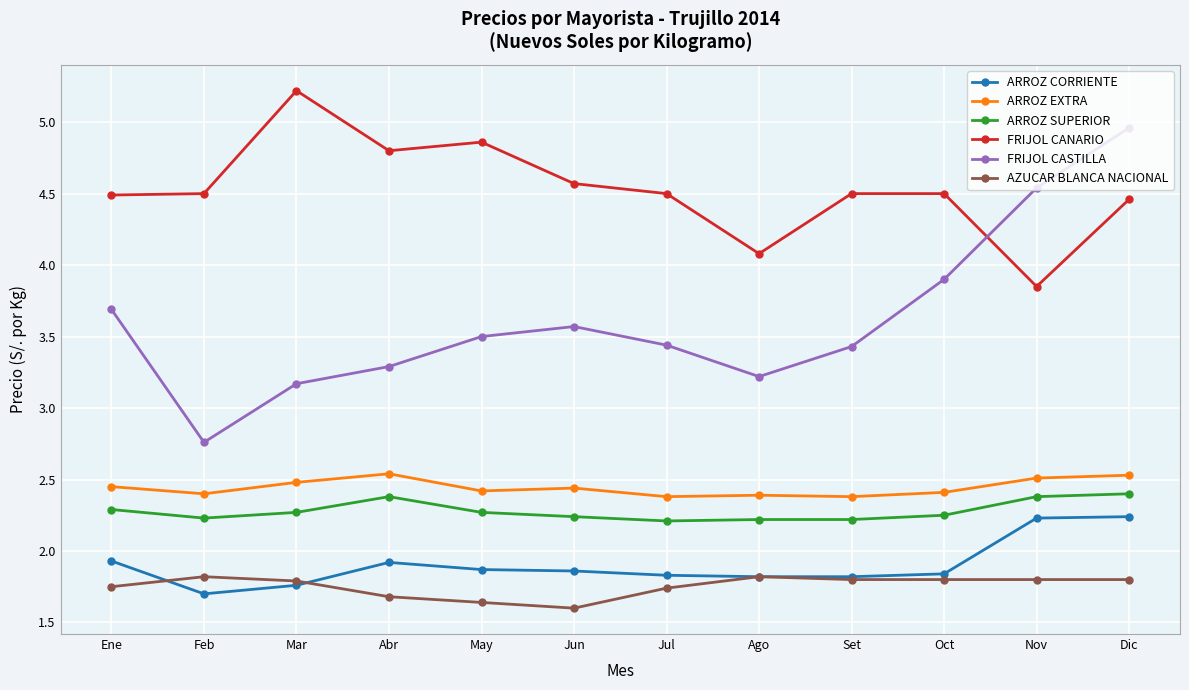

Rank the series at Ene from lowest to highest value.

AZUCAR BLANCA NACIONAL, ARROZ CORRIENTE, ARROZ SUPERIOR, ARROZ EXTRA, FRIJOL CASTILLA, FRIJOL CANARIO